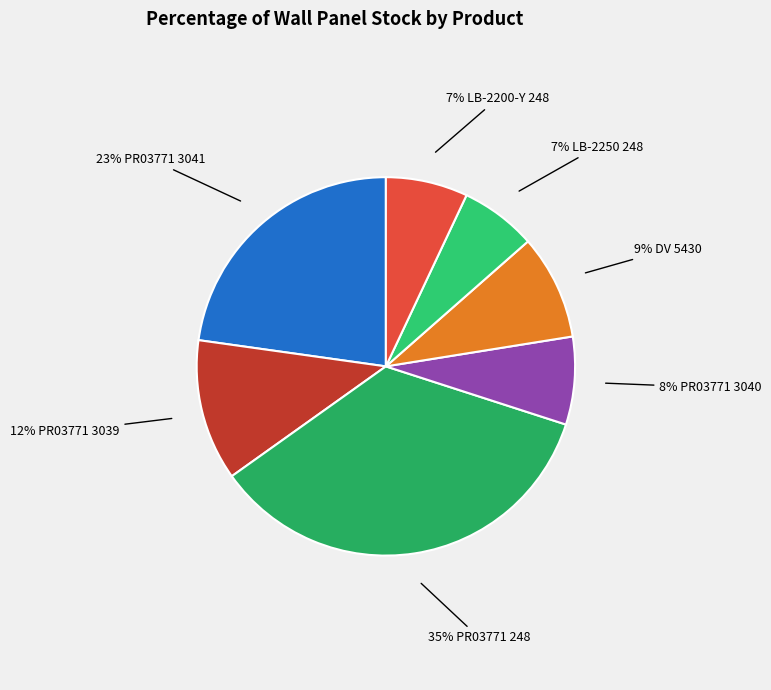

Does any single category account for the majority?

No